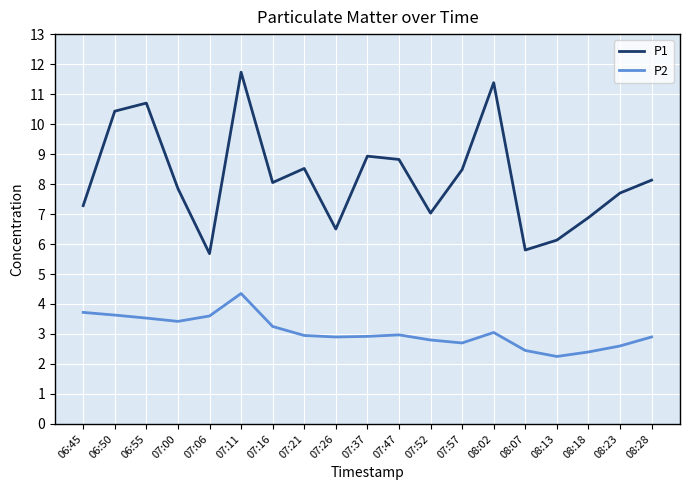

How many distinct data groups are displayed?

2